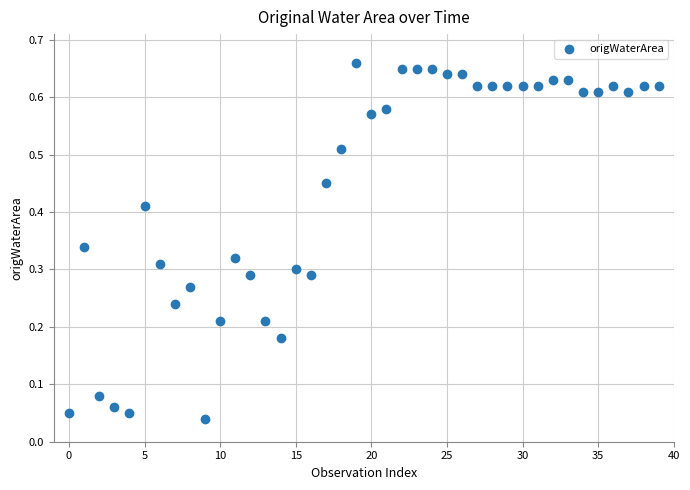

Count the number of points in this scatter plot.

40